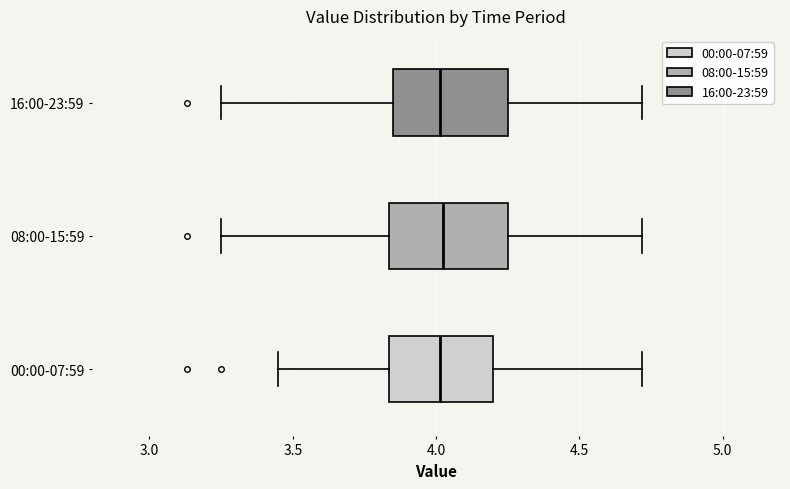

Reading bottom to top, read every box against the x-axis: the position of its median line, the range the box covers, and the ends of its whiskers. The values are not printed on the chart, so give them approximately, as read against the axis.

00:00-07:59: median 4.00, box 3.85 to 4.20, whiskers 3.45 to 4.70
08:00-15:59: median 4.05, box 3.85 to 4.25, whiskers 3.25 to 4.70
16:00-23:59: median 4.00, box 3.85 to 4.25, whiskers 3.25 to 4.70